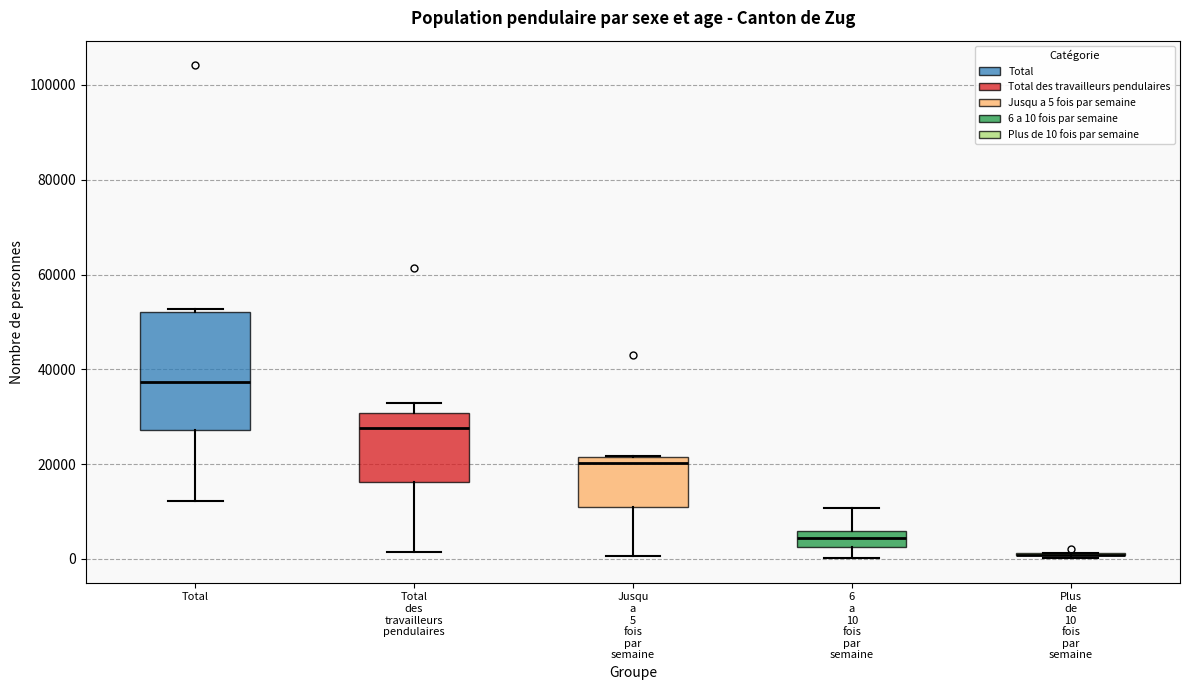

Reading left to right, read every box against the y-axis: the position of its median line, the range the box covers, and the ends of its whiskers. The values are not printed on the chart, so give them approximately, as read against the axis.

Total: median 38000, box 28000 to 52000, whiskers 12000 to 52000 (just above the box's upper edge)
Total des travailleurs pendulaires: median 28000, box 16000 to 30000, whiskers 2000 to 32000
Jusqu a 5 fois par semaine: median 20000, box 12000 to 22000, whiskers 0 to 22000
6 a 10 fois par semaine: median 4000, box 2000 to 6000, whiskers 0 to 10000
Plus de 10 fois par semaine: box collapsed to a line at 0, whiskers 0 to 2000